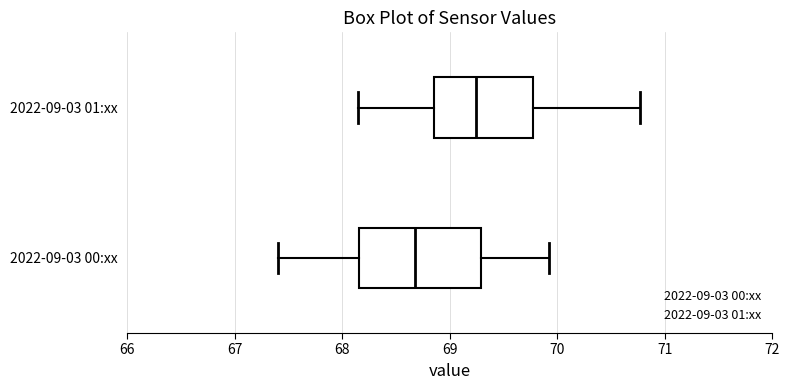

Reading bottom to top, read every box against the x-axis: the position of its median line, the range the box covers, and the ends of its whiskers. The values are not printed on the chart, so give them approximately, as read against the axis.

2022-09-03 00:xx: median 68.7, box 68.2 to 69.3, whiskers 67.4 to 69.9
2022-09-03 01:xx: median 69.2, box 68.9 to 69.8, whiskers 68.2 to 70.8